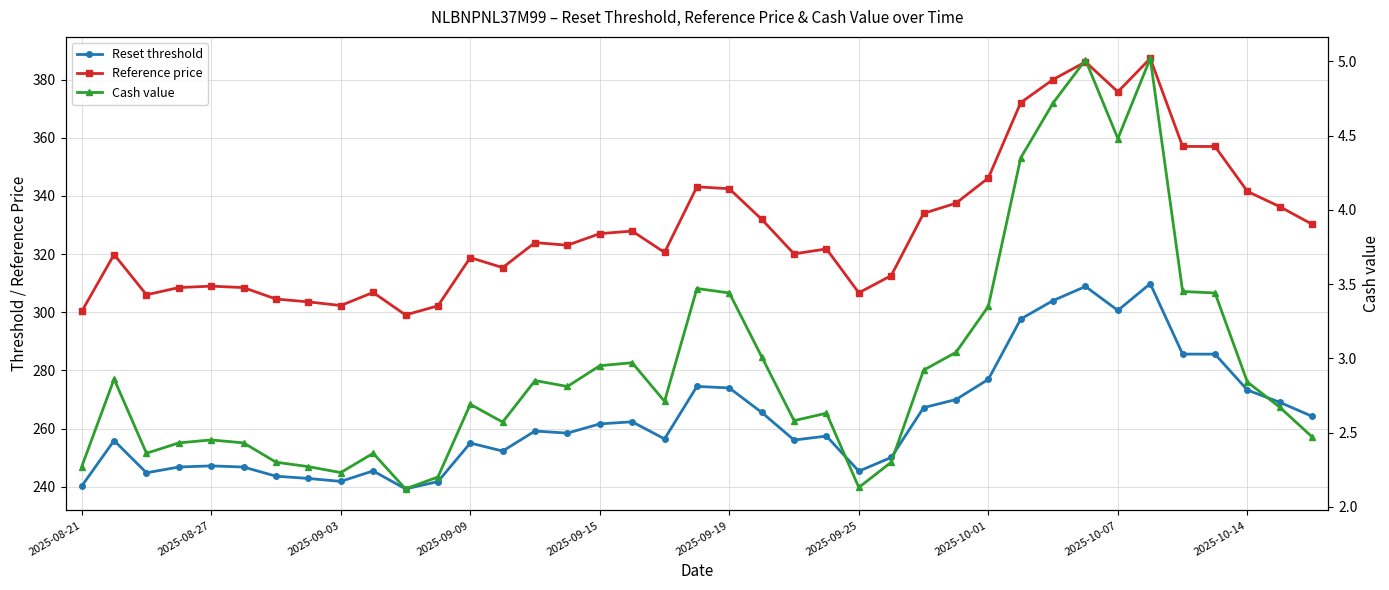

What is the difference between the Reference price values at 2025-09-25 and 37?

31.8